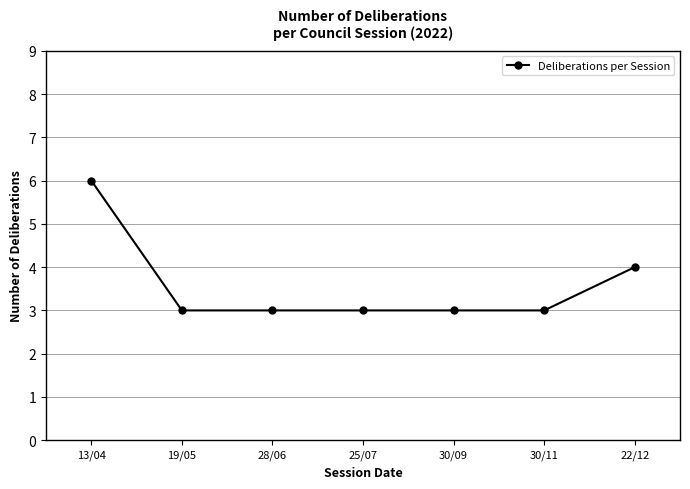

What is the label of the 3rd point from the right?

30/09